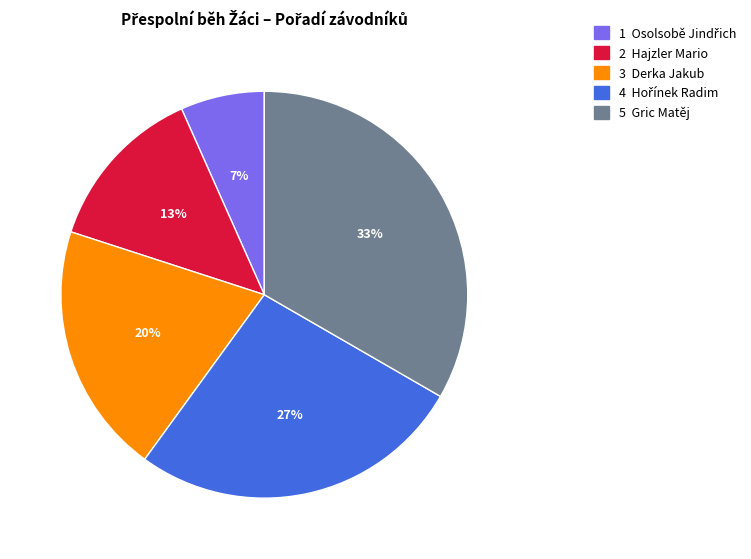

Does any single category account for the majority?

No